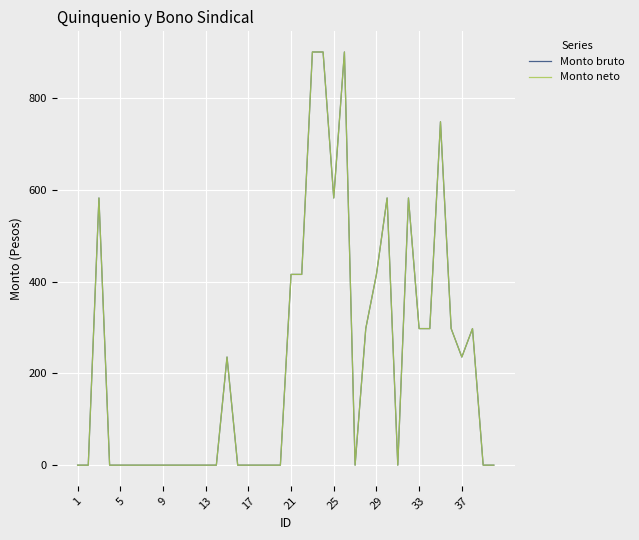

True or false: Monto neto and Monto bruto intersect in this chart.

False